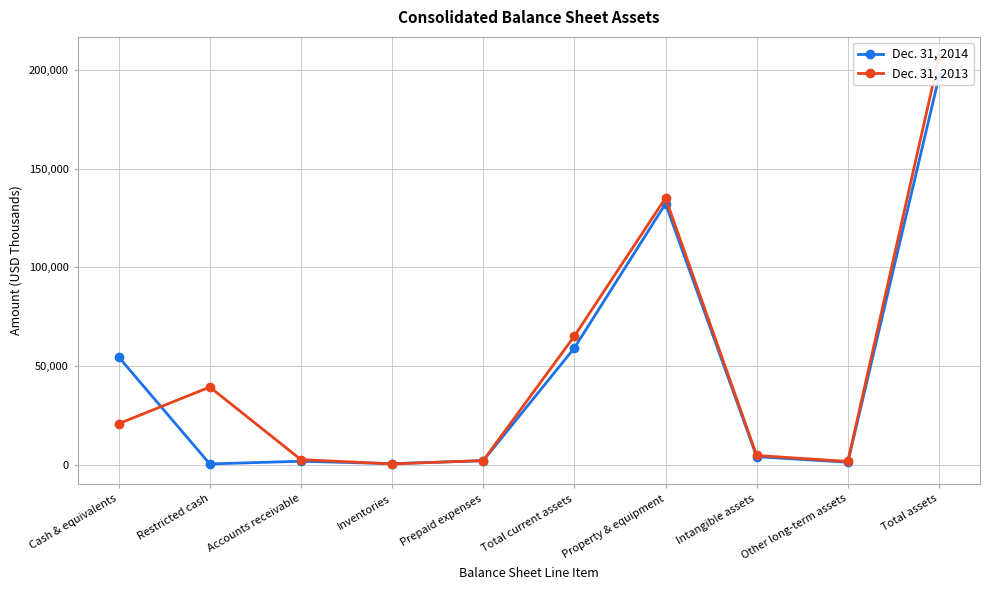

What is the value of the Dec. 31, 2014 point at the 8th from the left?

4025